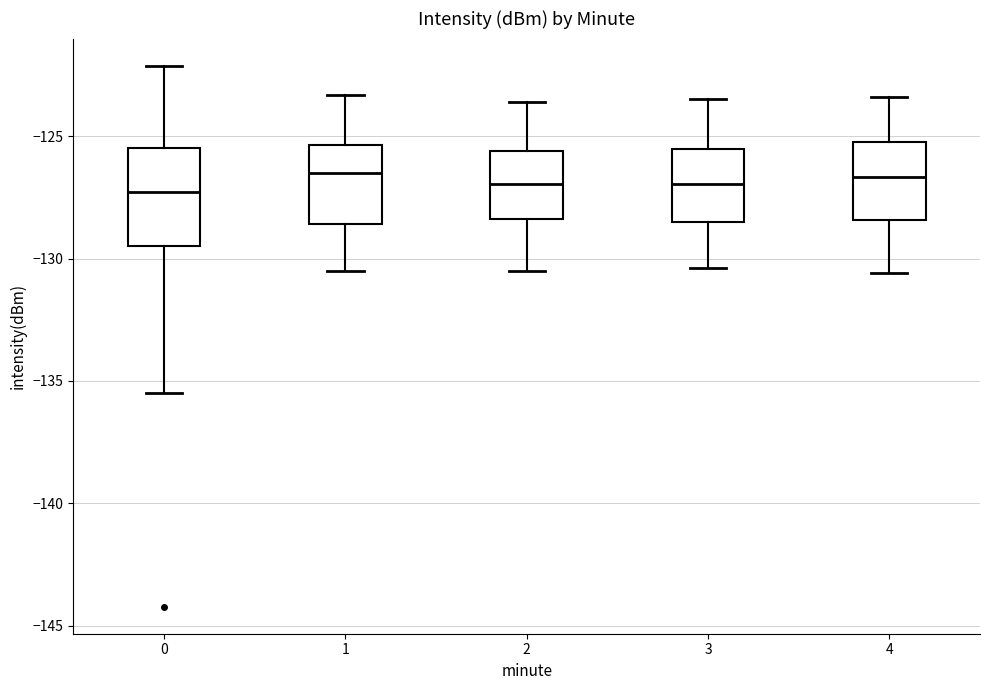

Which box is the tallest, from its lower edge to its upper edge?

0